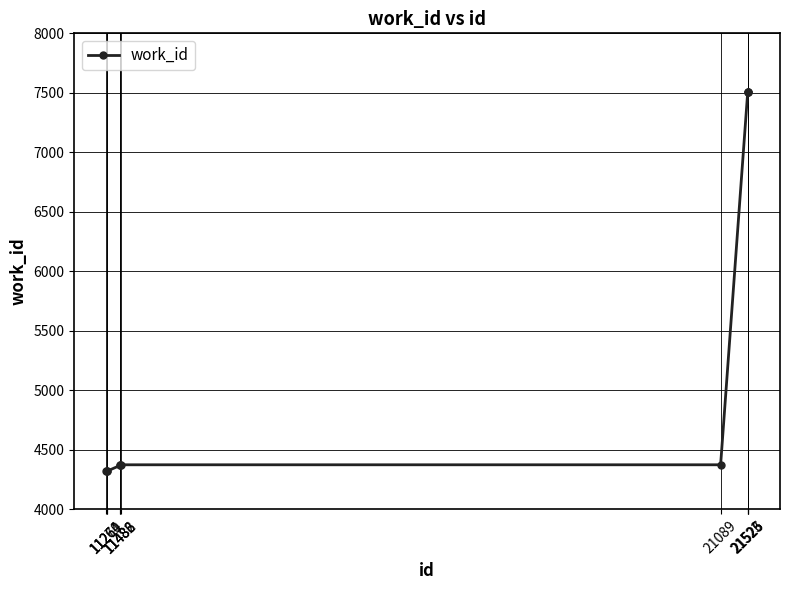

What is the average value?

5298